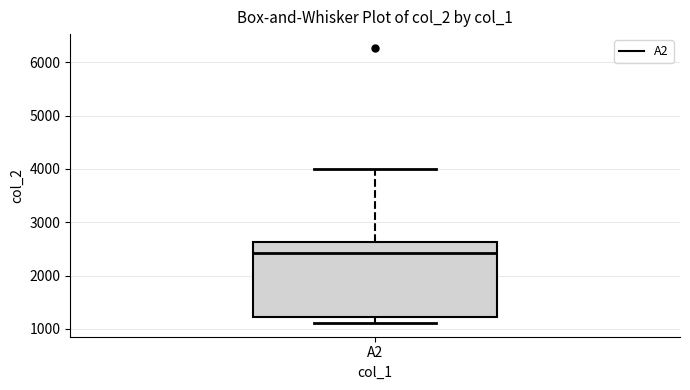

Transcribe this box plot: give where the median line is, the range the box spans, and where the two whiskers end, as read against the y-axis. The values are not printed on the chart, so give them approximately, as read against the axis.

median 2400, box 1200 to 2600, whiskers 1100 to 4000